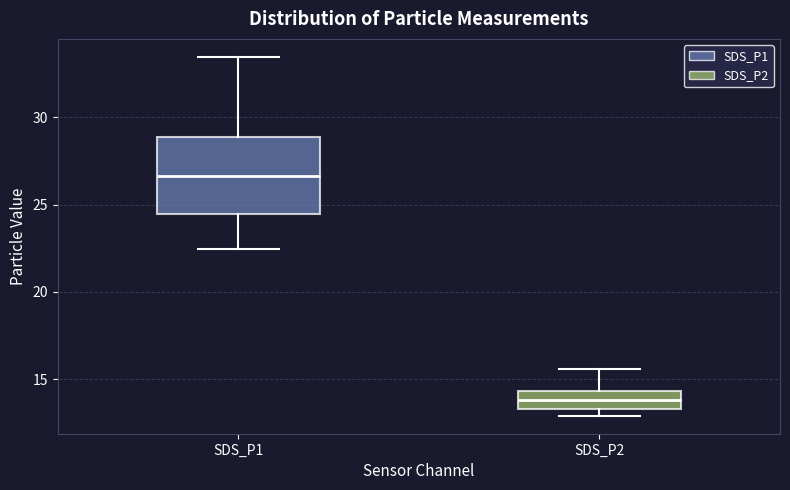

Where does the lower whisker of the box for SDS_P1 end on the y-axis? The values are not printed on the chart, so give them approximately, as read against the axis.

22.5